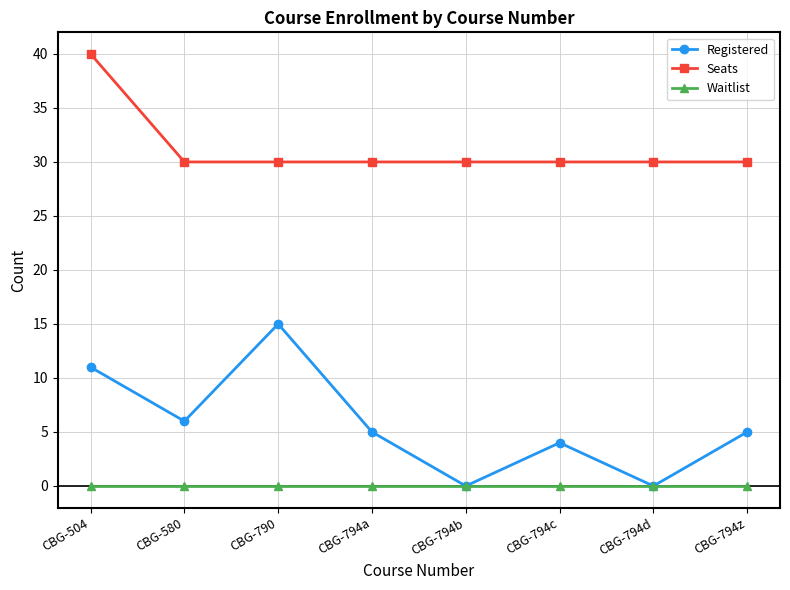

Rank the series by their maximum value, from lowest to highest.

Waitlist, Registered, Seats